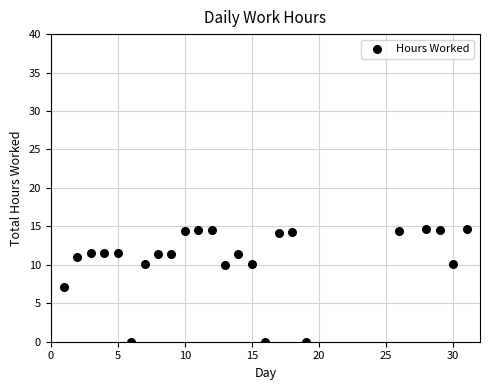

What is the range of X values (max minus min)?

30.0